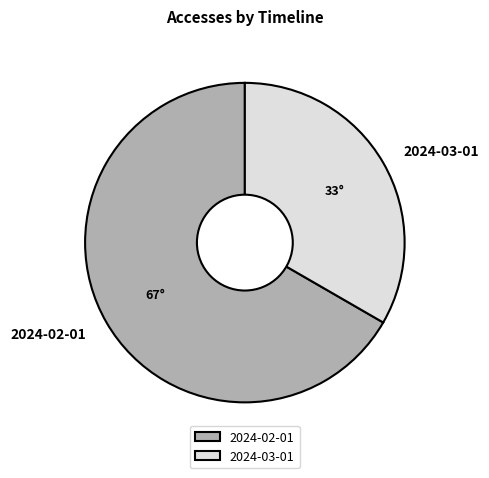

Does 2024-02-01 account for over 50% of the chart?

Yes